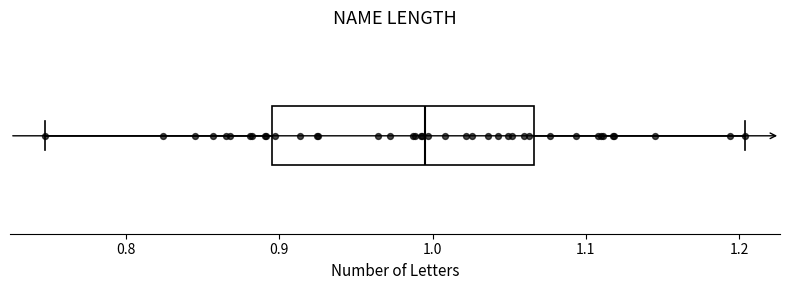

Read this box plot against the x-axis: the position of the median line, the range covered by the box, and the ends of both whiskers. The values are not printed on the chart, so give them approximately, as read against the axis.

median 1.00, box 0.90 to 1.07, whiskers 0.75 to 1.20